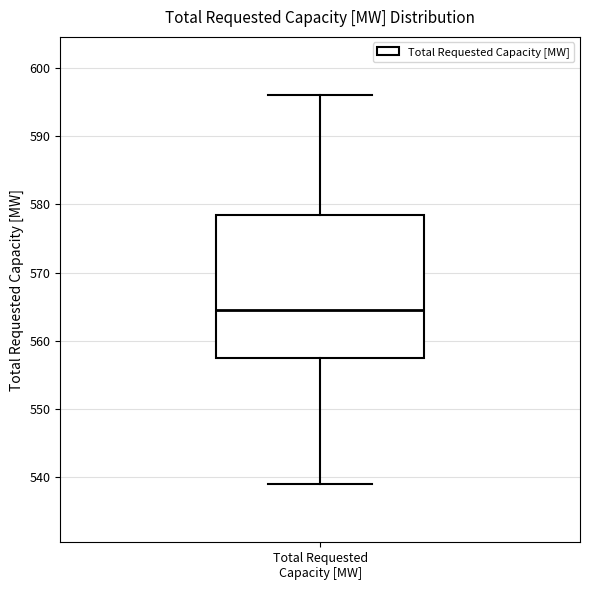

Where is the upper edge of the box for Total Requested Capacity [MW] on the y-axis? The values are not printed on the chart, so give them approximately, as read against the axis.

579